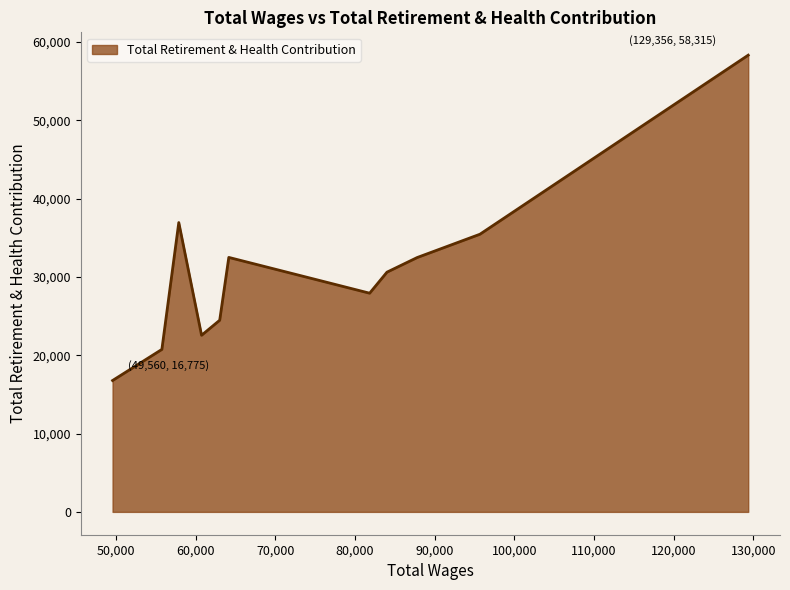

What is the difference between the maximum and minimum values?

41540